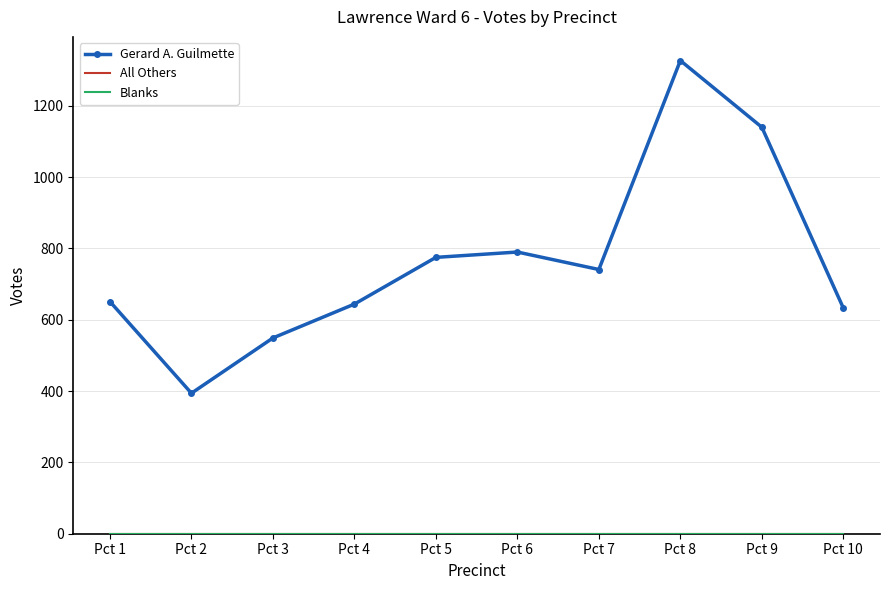

Is the value of Blanks at Pct 6 greater than the value of All Others at Pct 3?

No